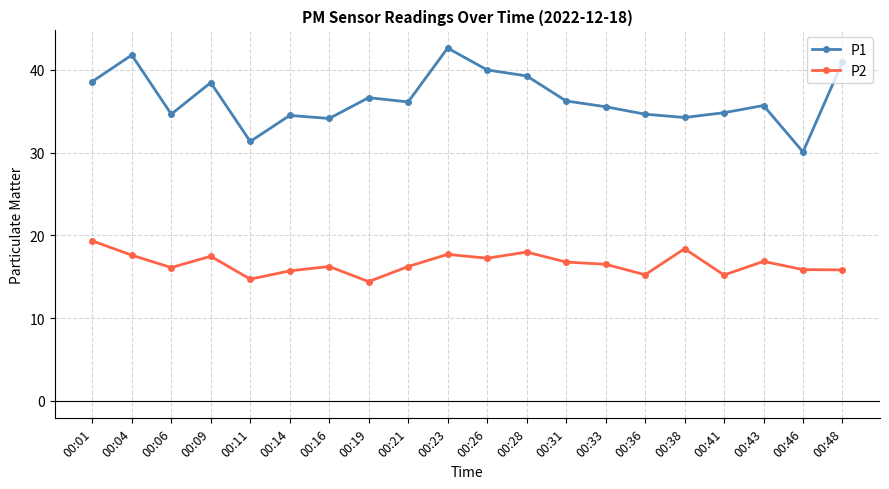

Is the value of P2 at 00:31 greater than the value of P1 at 00:21?

No